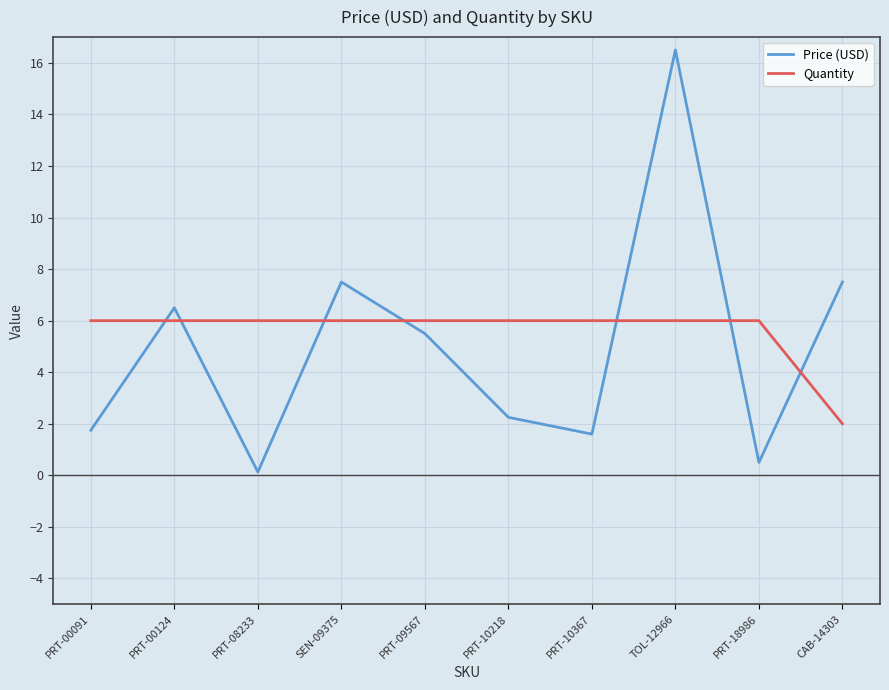

What position from the left is PRT-18986?

9